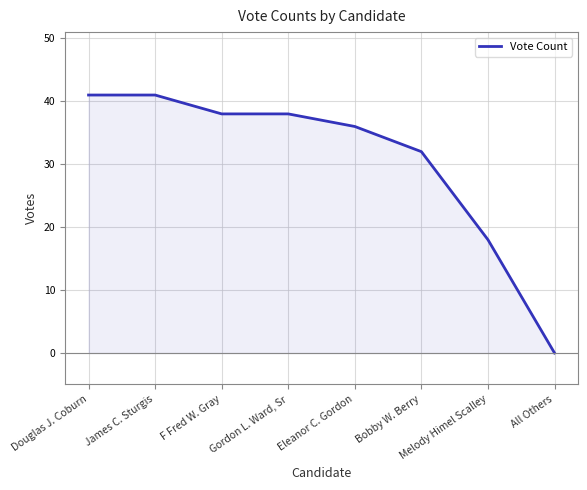

The chart shows a value of 41 at Douglas J. Coburn. True or false?

True